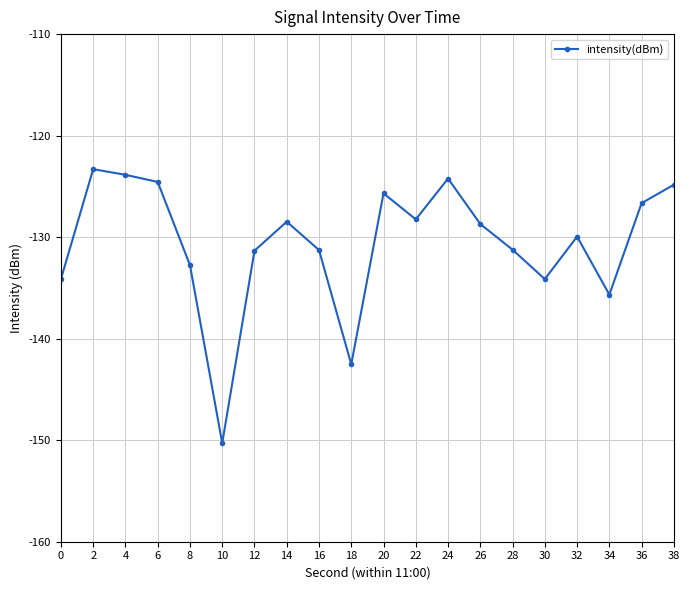

What is the sum of all values?

-2611.8